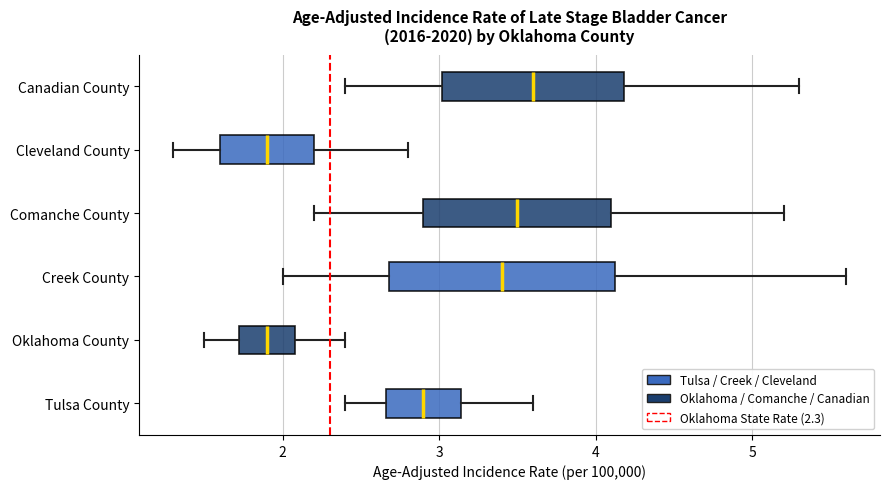

Where is the left edge of the box for Tulsa County on the x-axis? The values are not printed on the chart, so give them approximately, as read against the axis.

2.7